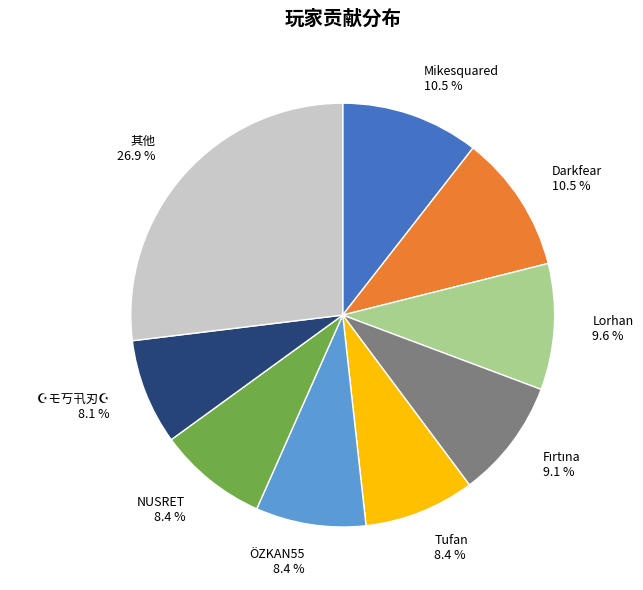

Is the sum of Lorhan and 其他 greater than half?

No